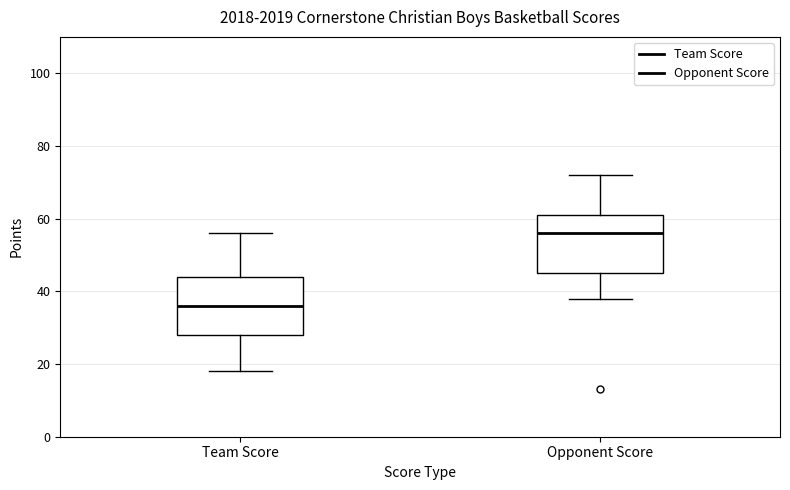

Which box's median line is the lowest?

Team Score